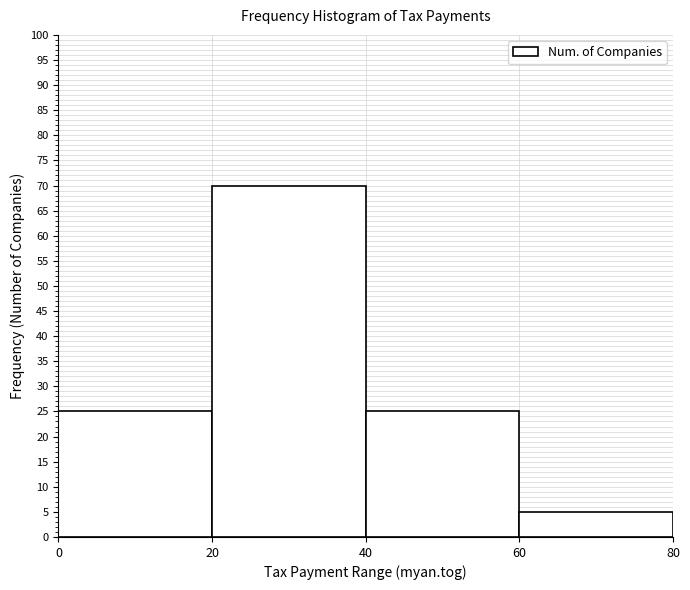

Reading left to right, transcribe this chart: for each bar, give the range it covers on the x-axis and its height. The values are not printed on the chart, so give them approximately, as read against the axis.

0 to 20: 25
20 to 40: 70
40 to 60: 25
60 to 80: 5